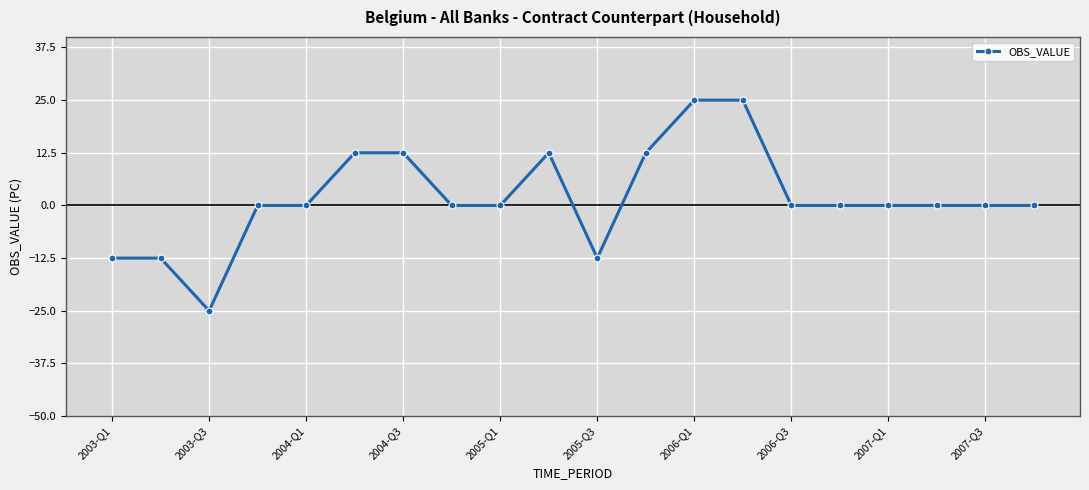

Does the chart display data point markers on the line(s)?

Yes